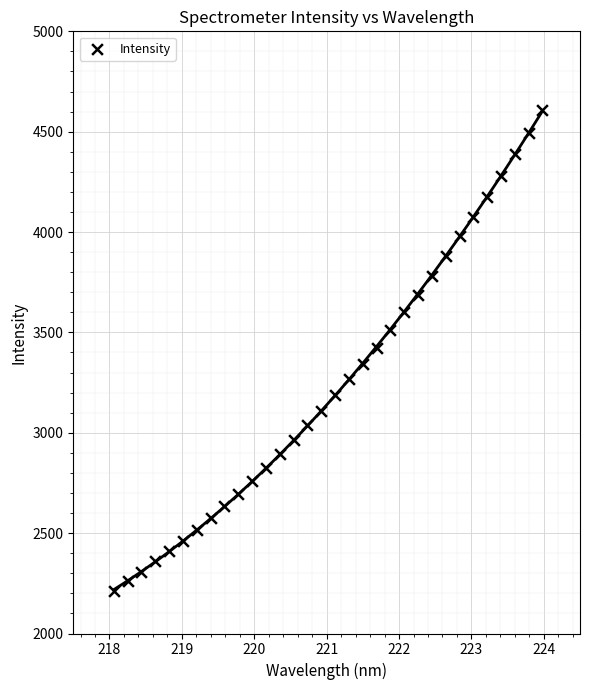

What is the range of Y values (max minus min)?

2395.4